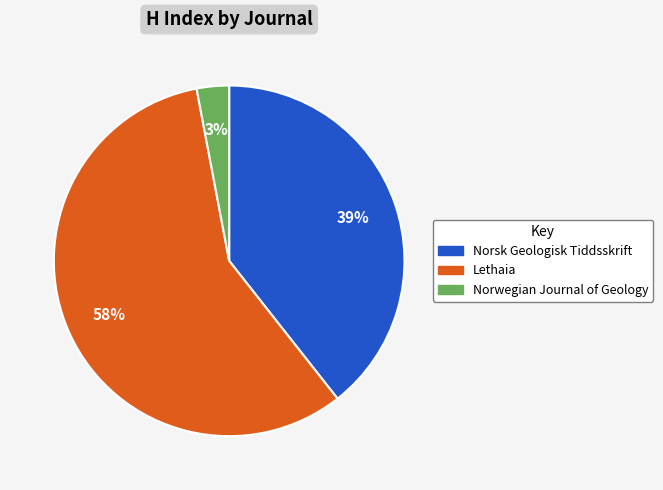

What is the smallest slice in the pie chart?

Norwegian Journal of Geology